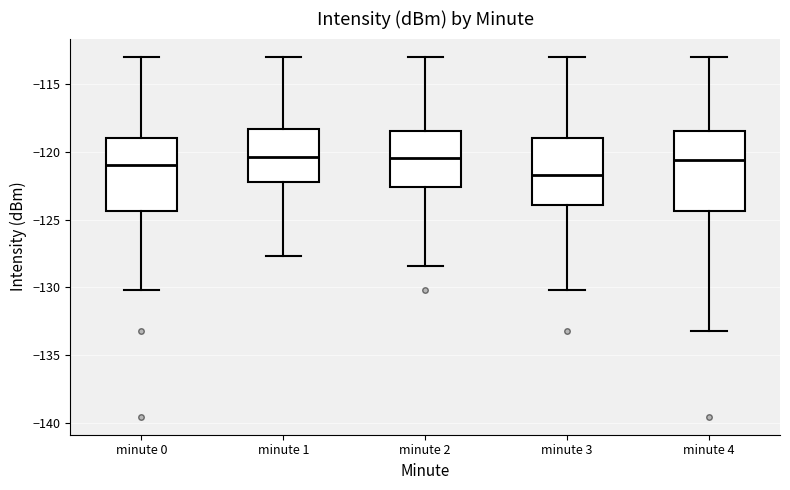

Reading left to right, read every box against the y-axis: the position of its median line, the range the box covers, and the ends of its whiskers. The values are not printed on the chart, so give them approximately, as read against the axis.

minute 0: median -121.0, box -124.5 to -119.0, whiskers -130.0 to -113.0
minute 1: median -120.5, box -122.0 to -118.5, whiskers -127.5 to -113.0
minute 2: median -120.5, box -122.5 to -118.5, whiskers -128.5 to -113.0
minute 3: median -121.5, box -124.0 to -119.0, whiskers -130.0 to -113.0
minute 4: median -120.5, box -124.5 to -118.5, whiskers -133.0 to -113.0